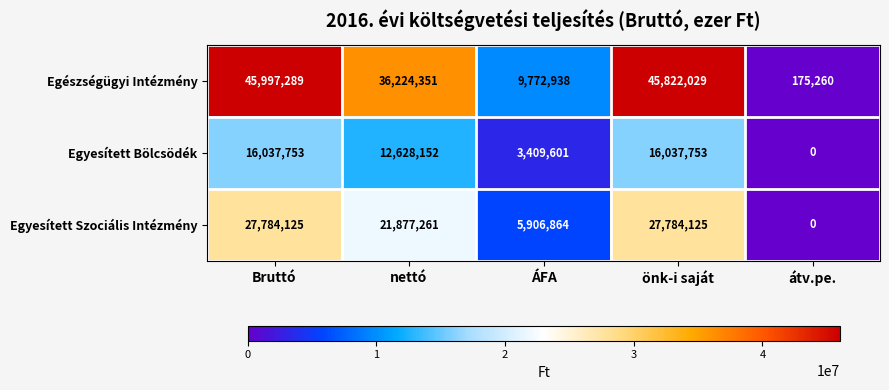

The value of Egyesített Bölcsödék at Bruttó is 16037753. True or false?

True